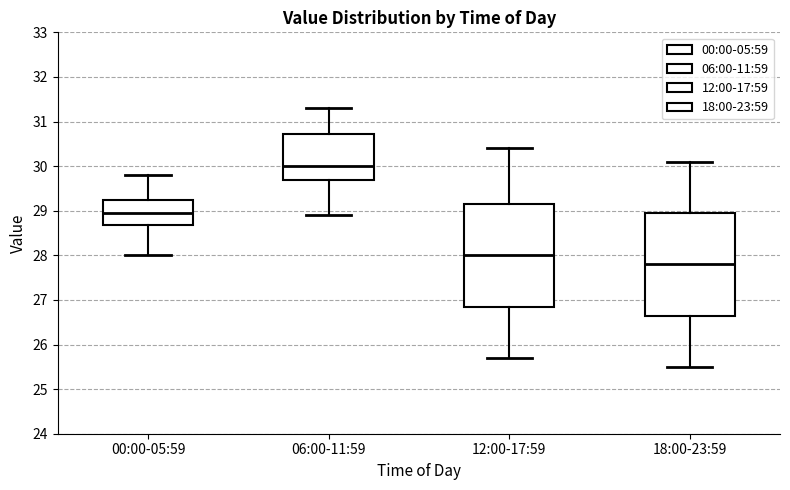

Reading left to right, transcribe this box plot: for each box, give where its median line is, the range the box spans, and where its two whiskers end, as read against the y-axis. The values are not printed on the chart, so give them approximately, as read against the axis.

00:00-05:59: median 29.0, box 28.7 to 29.3, whiskers 28.0 to 29.8
06:00-11:59: median 30.0, box 29.7 to 30.7, whiskers 28.9 to 31.3
12:00-17:59: median 28.0, box 26.9 to 29.2, whiskers 25.7 to 30.4
18:00-23:59: median 27.8, box 26.7 to 29.0, whiskers 25.5 to 30.1